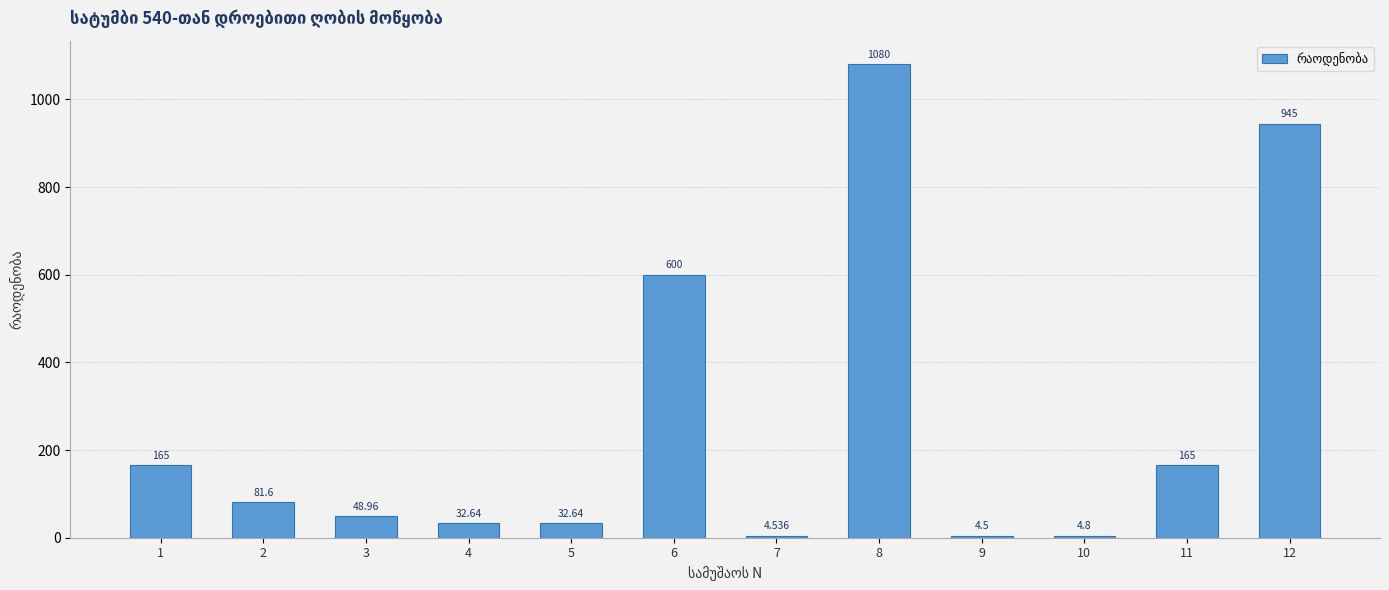

Reading right to left, what are all the values shown in this chart?

12=945.0	11=165.0	10=4.8	9=4.5	8=1080.0	7=4.5	6=600.0	5=32.6	4=32.6	3=49.0	2=81.6	1=165.0